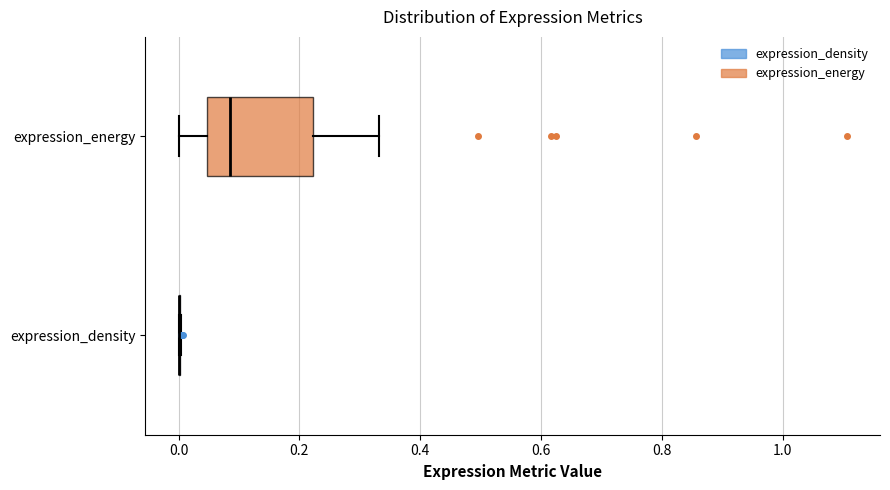

Reading bottom to top, read every box against the x-axis: the position of its median line, the range the box covers, and the ends of its whiskers. The values are not printed on the chart, so give them approximately, as read against the axis.

expression_density: box collapsed to a line at 0.00, whiskers 0.00 to 0.00
expression_energy: median 0.08, box 0.04 to 0.22, whiskers 0.00 to 0.34